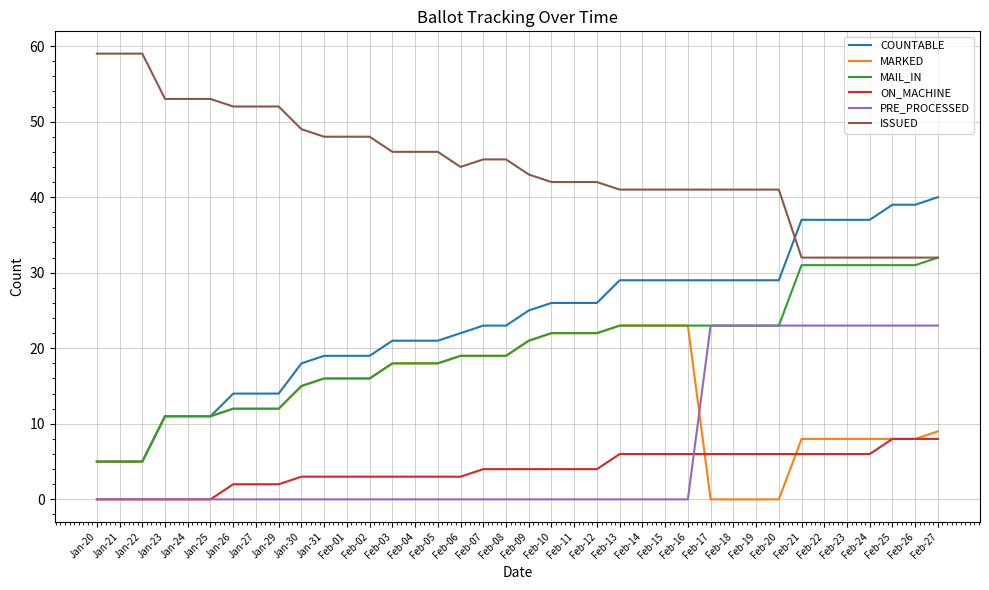

How many categories are shown in the chart?

38